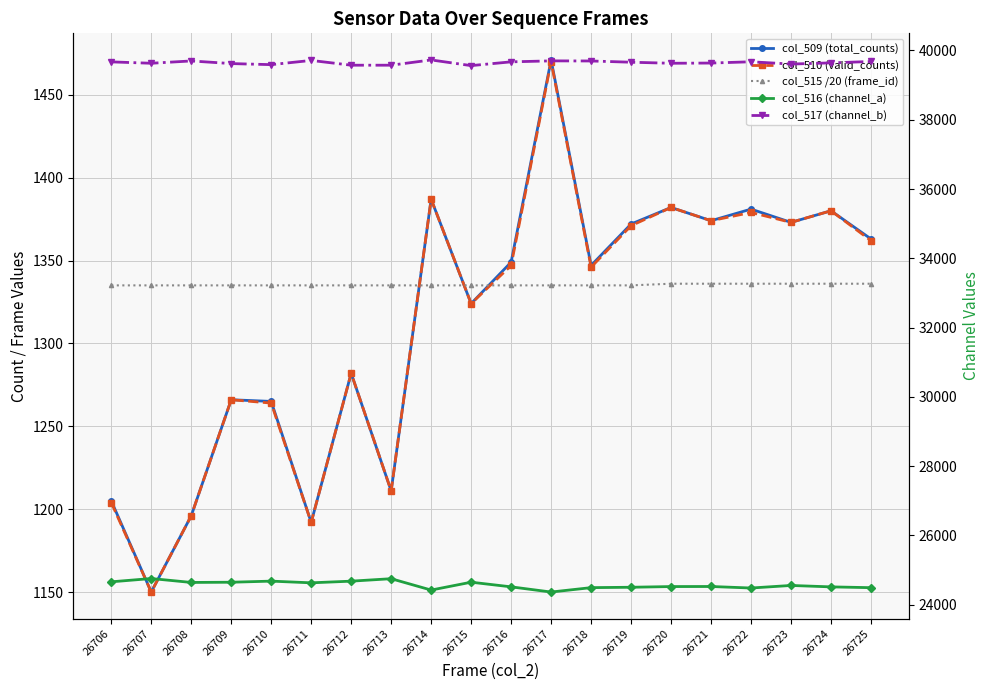

What is the value of the col_516 (channel_a) point at the 9th from the left?

24421